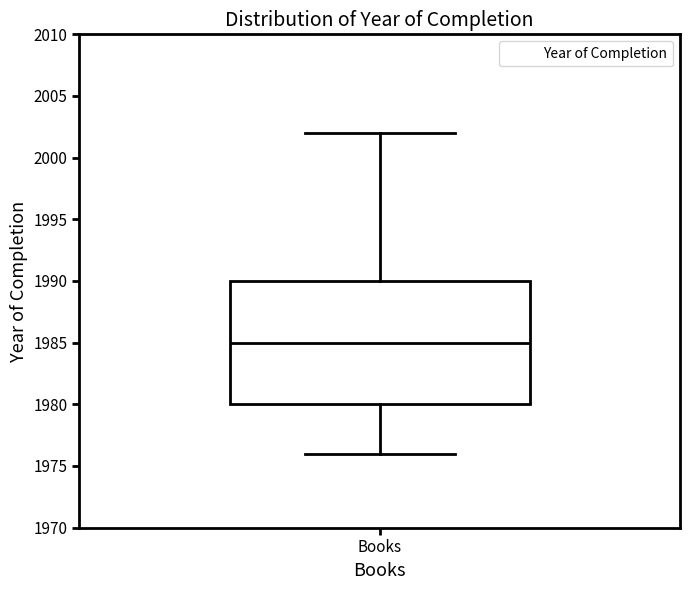

Read this box plot against the y-axis: the position of the median line, the range covered by the box, and the ends of both whiskers. The values are not printed on the chart, so give them approximately, as read against the axis.

median 1985, box 1980 to 1990, whiskers 1976 to 2002